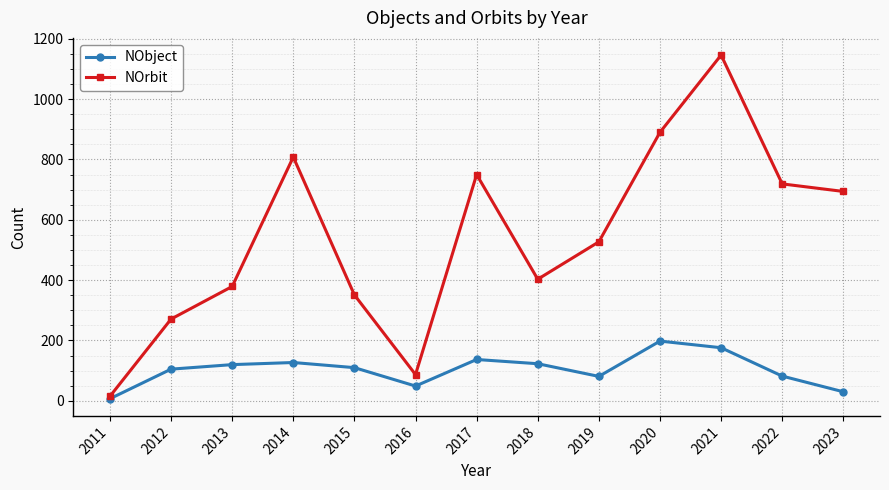

Rank the series by their average value, from lowest to highest.

NObject, NOrbit